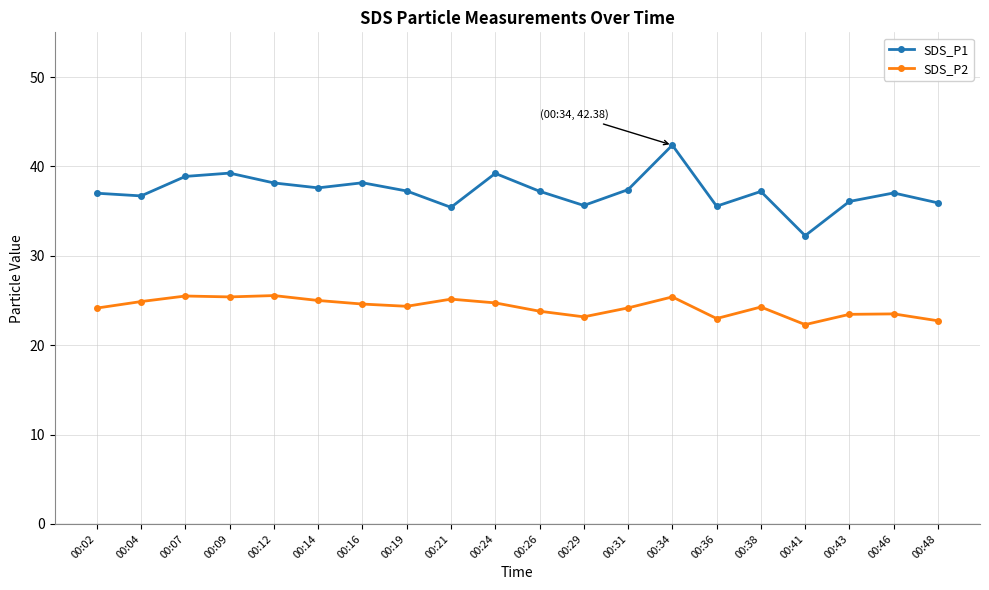

How many series are shown in this chart?

2